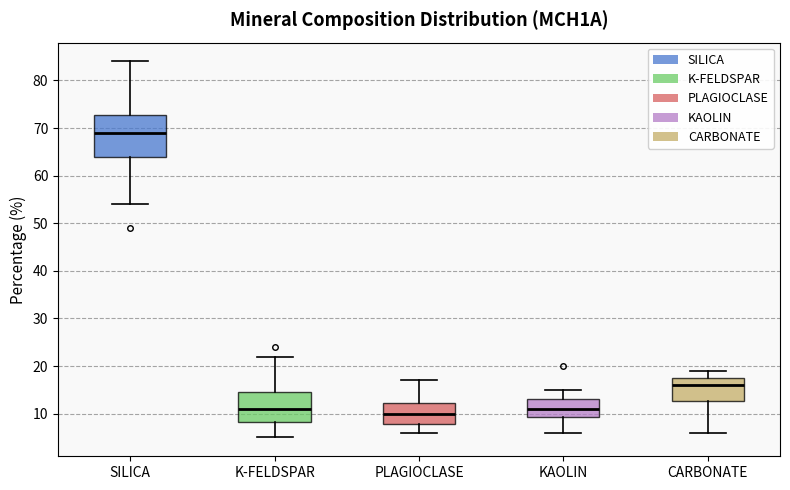

Where is the upper edge of the box for K-FELDSPAR on the y-axis? The values are not printed on the chart, so give them approximately, as read against the axis.

15